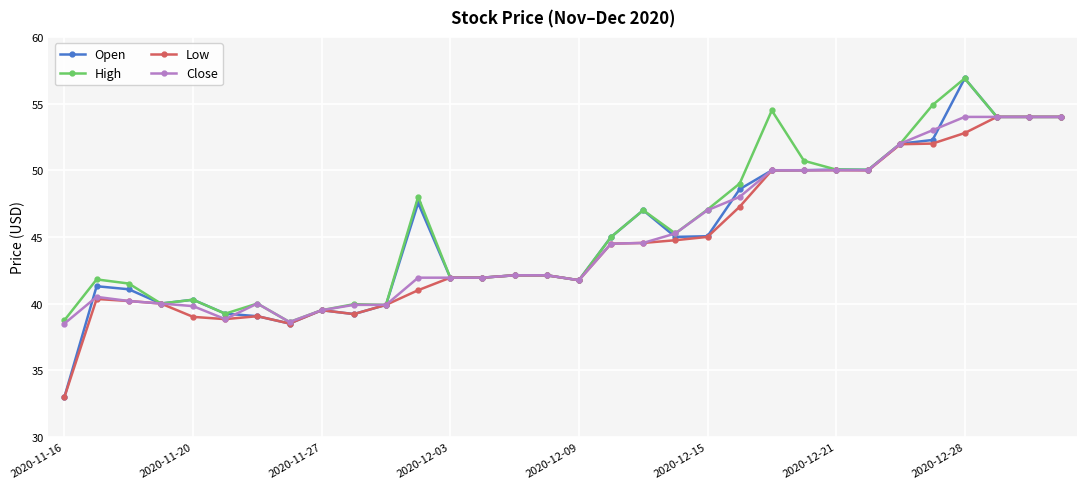

What is the value of the Open point at the 28th from the left?

52.3